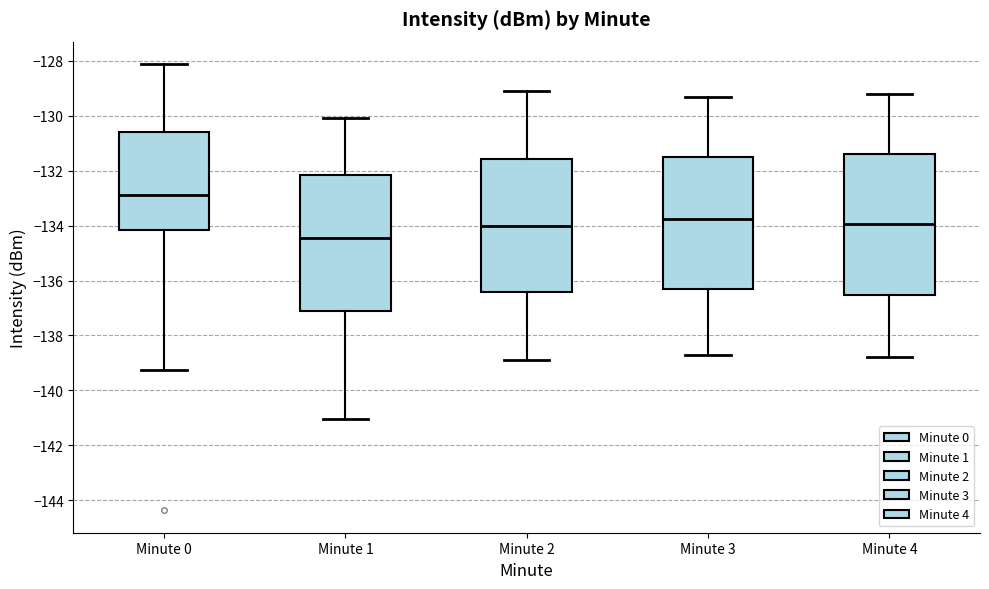

Reading left to right, read every box against the y-axis: the position of its median line, the range the box covers, and the ends of its whiskers. The values are not printed on the chart, so give them approximately, as read against the axis.

Minute 0: median -132.8, box -134.2 to -130.6, whiskers -139.2 to -128.2
Minute 1: median -134.4, box -137.2 to -132.2, whiskers -141.0 to -130.0
Minute 2: median -134.0, box -136.4 to -131.6, whiskers -138.8 to -129.0
Minute 3: median -133.8, box -136.4 to -131.4, whiskers -138.6 to -129.2
Minute 4: median -134.0, box -136.6 to -131.4, whiskers -138.8 to -129.2